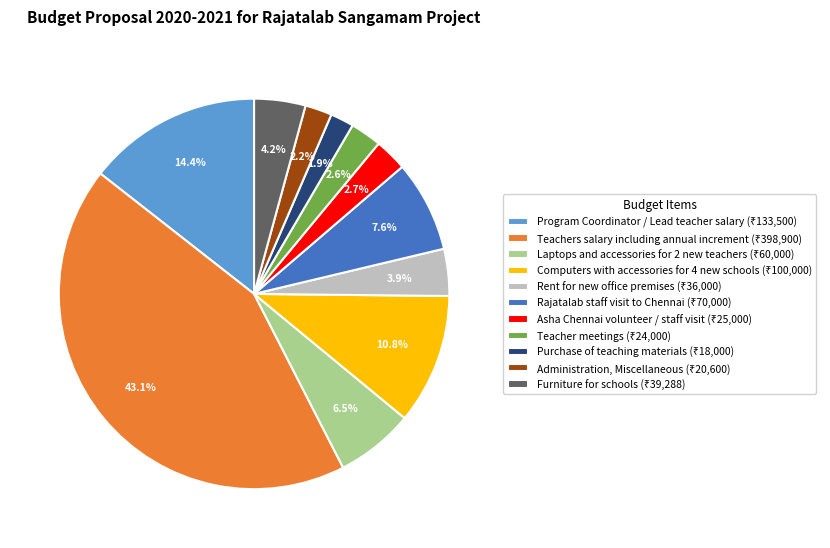

What percentage is the Administration, Miscellaneous slice, to the nearest percent?

2%